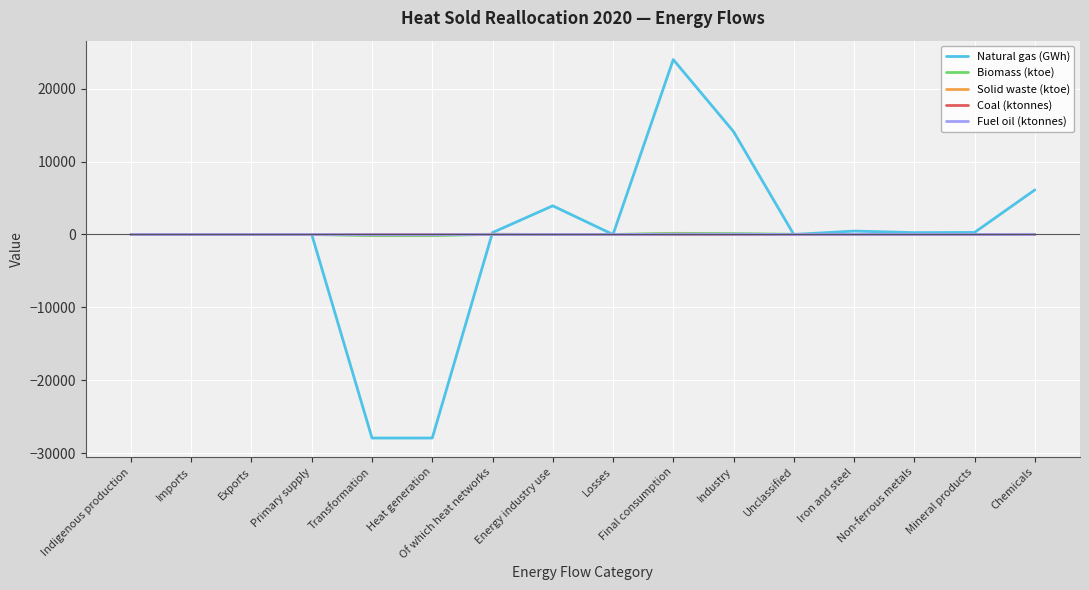

What is the average value of the Biomass (ktoe) series?

1.8